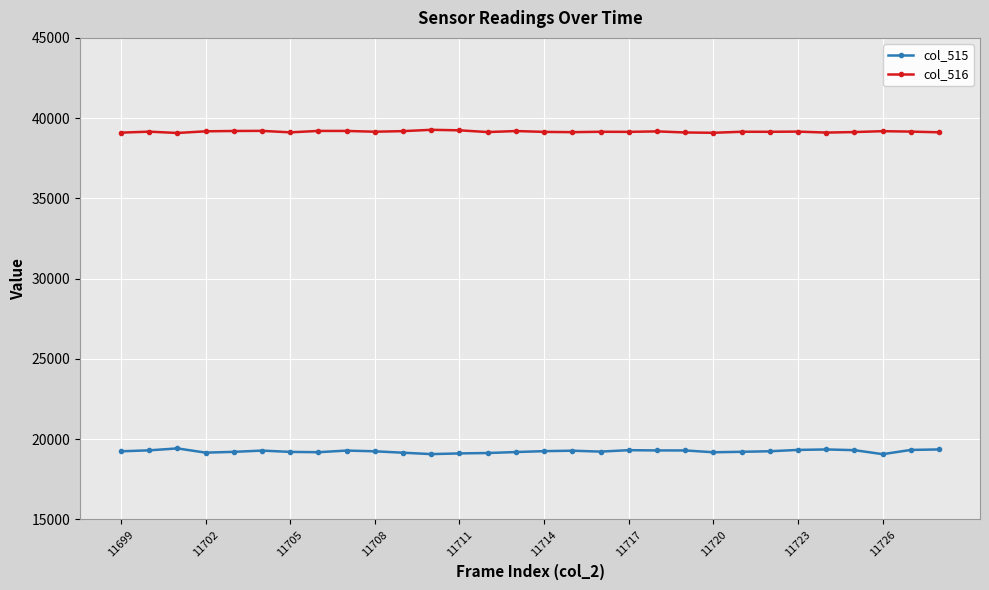

What is the smallest value displayed?

19069